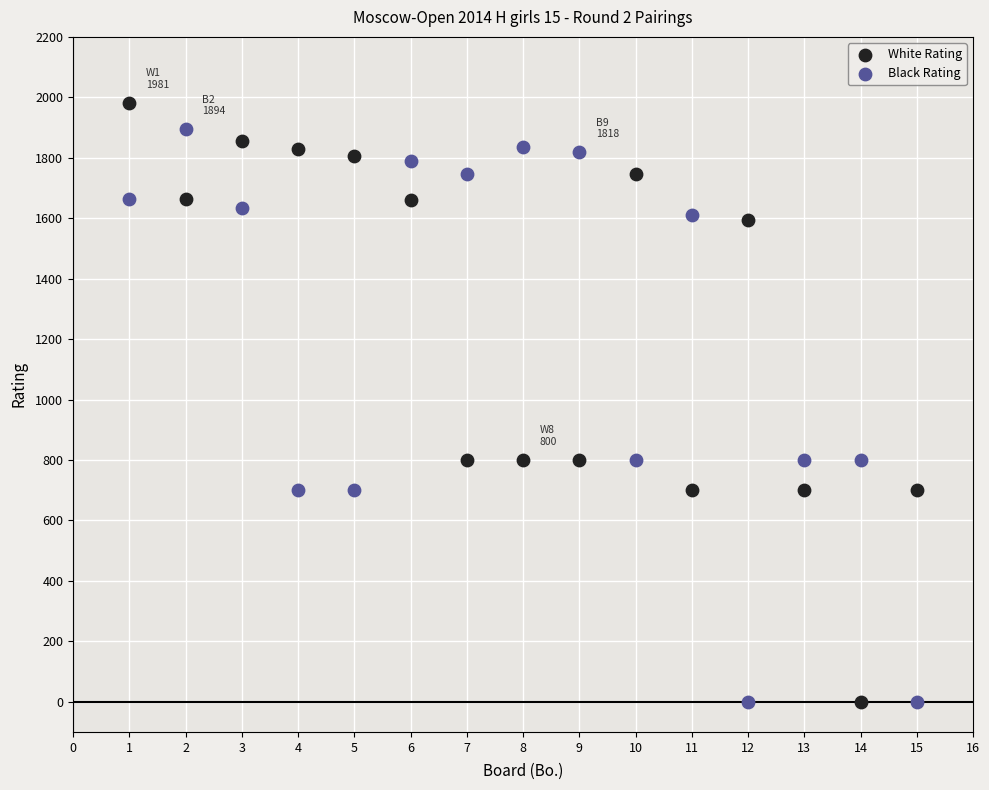

Which series reaches the maximum Y coordinate?

White Rating